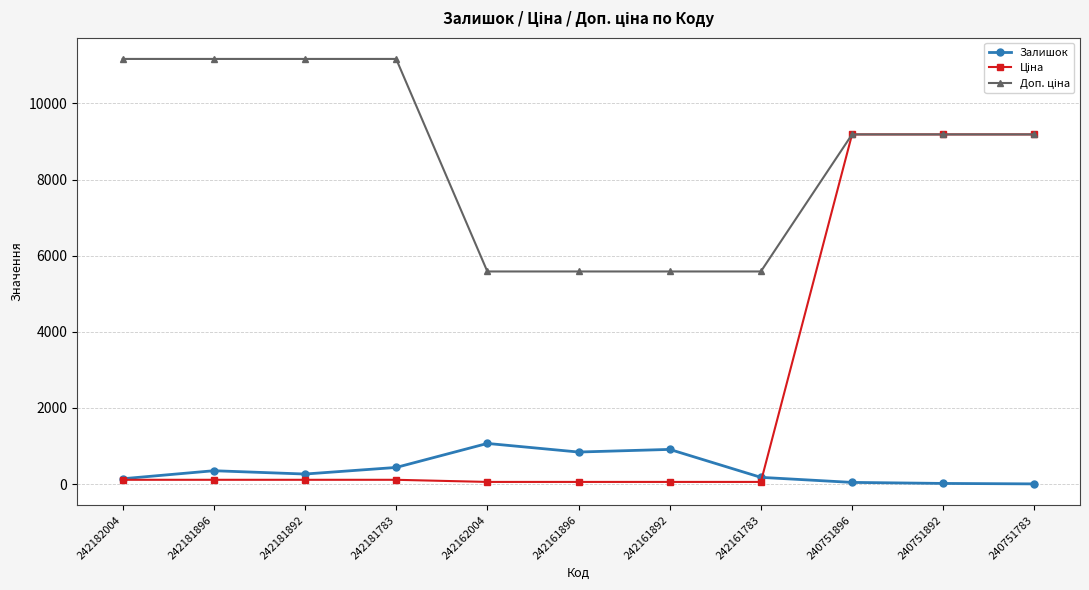

The value of Залишок at 242181896 is 350.0. True or false?

True